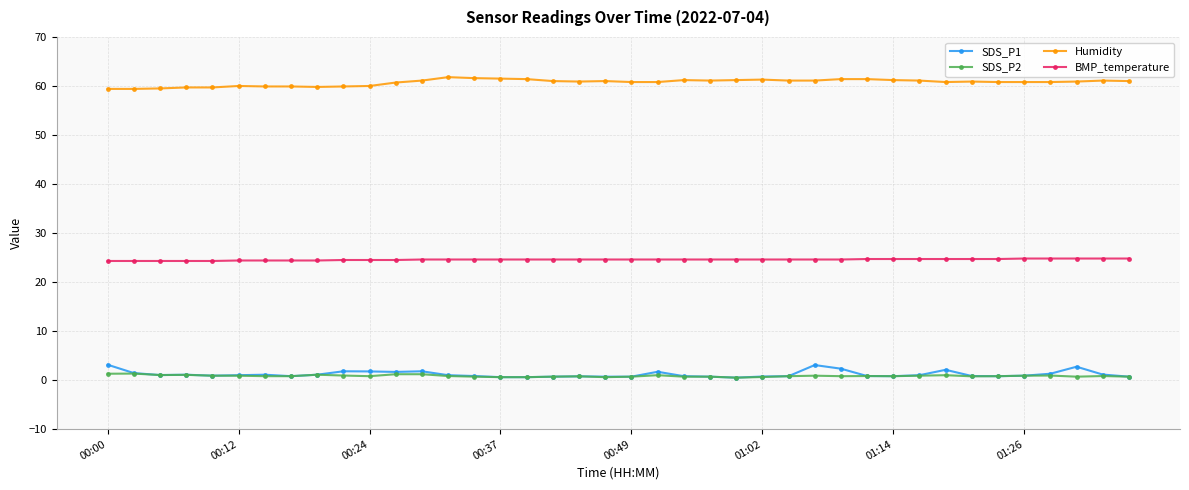

What is the value of the Humidity point at the 8th from the left?

59.9